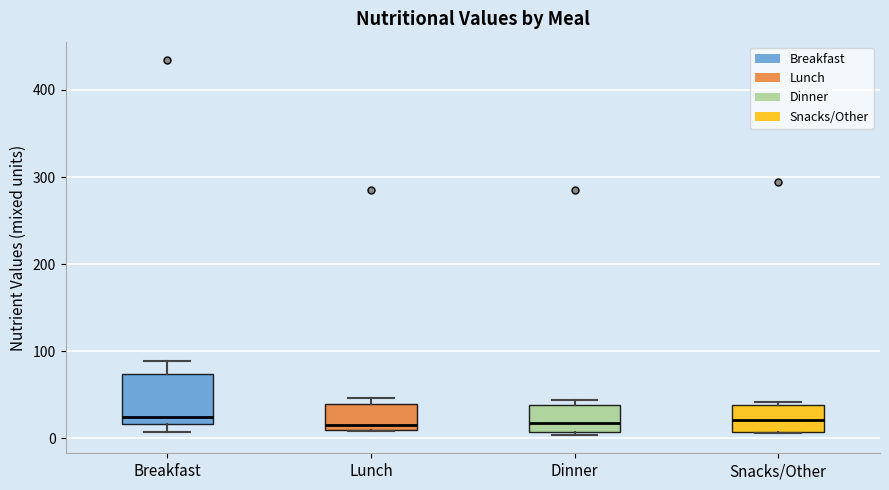

Reading left to right, transcribe this box plot: for each box, give where its median line is, the range the box spans, and where its two whiskers end, as read against the y-axis. The values are not printed on the chart, so give them approximately, as read against the axis.

Breakfast: median 20 (just above the box's lower edge), box 20 to 70, whiskers 10 to 90
Lunch: median 20, box 10 to 40, whiskers 10 to 50
Dinner: median 20, box 10 to 40, whiskers 0 to 40 (just above the box's upper edge)
Snacks/Other: median 20, box 10 to 40, whiskers 10 to 40 (just above the box's upper edge)